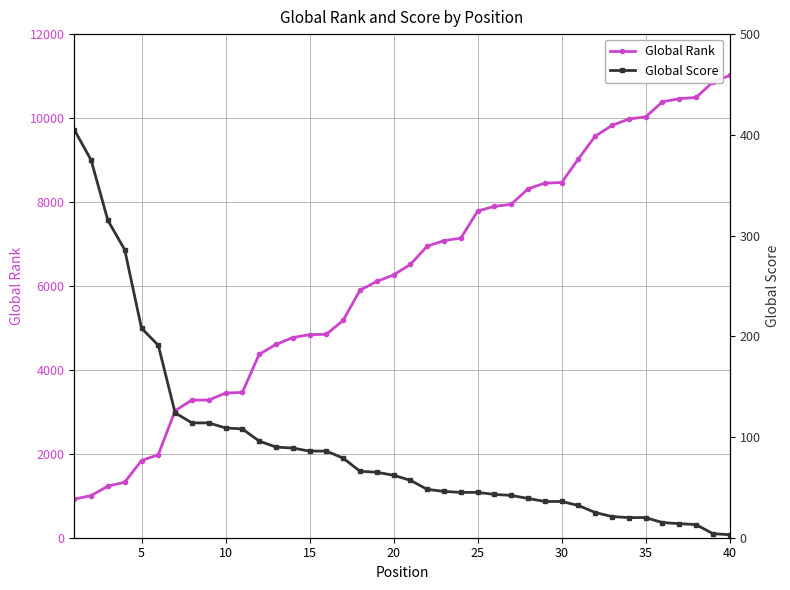

What is the minimum value shown in the chart?

3